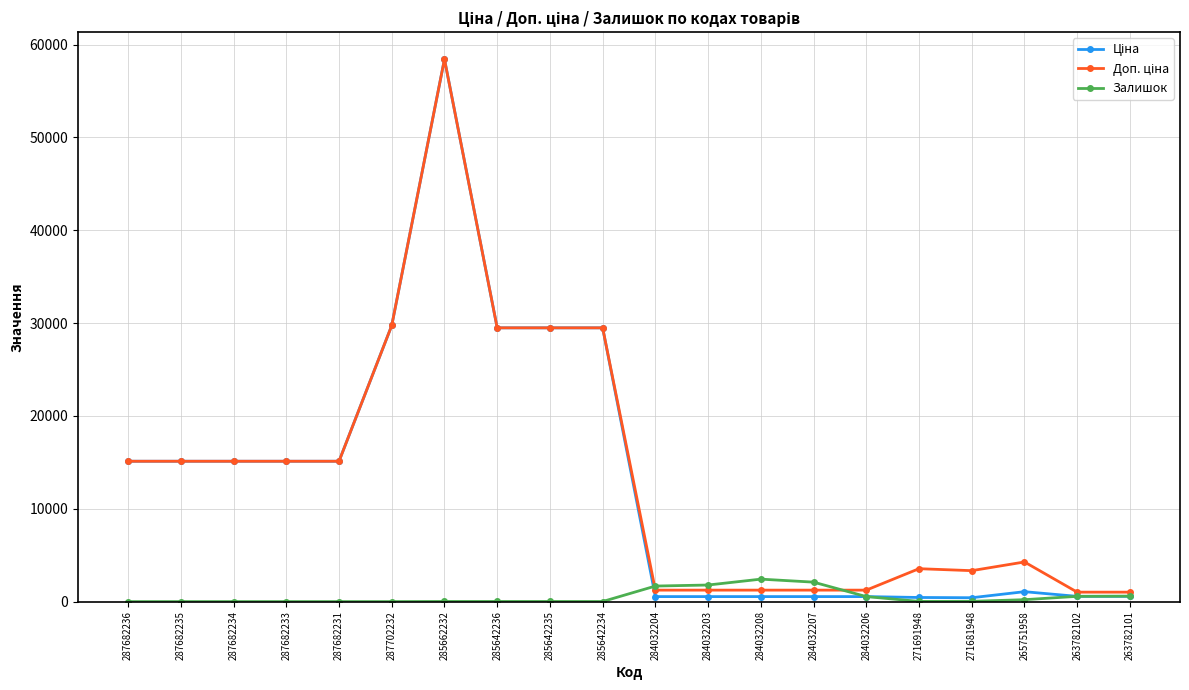

Which label corresponds to the largest value in the chart?

285662232